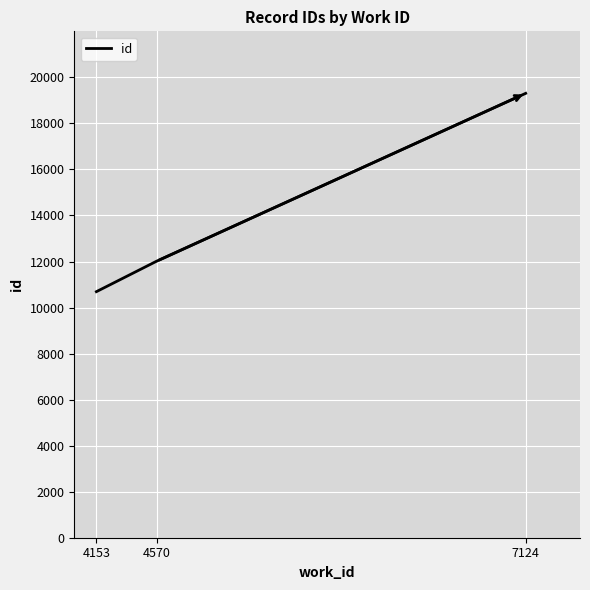

Which label corresponds to the largest value in the chart?

7124